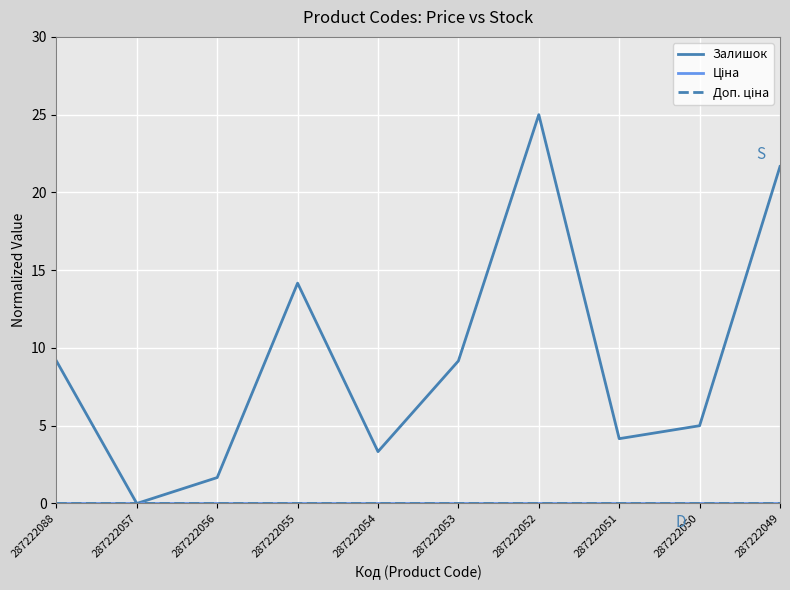

Which series changed the most between 287222051 and 287222049?

Залишок